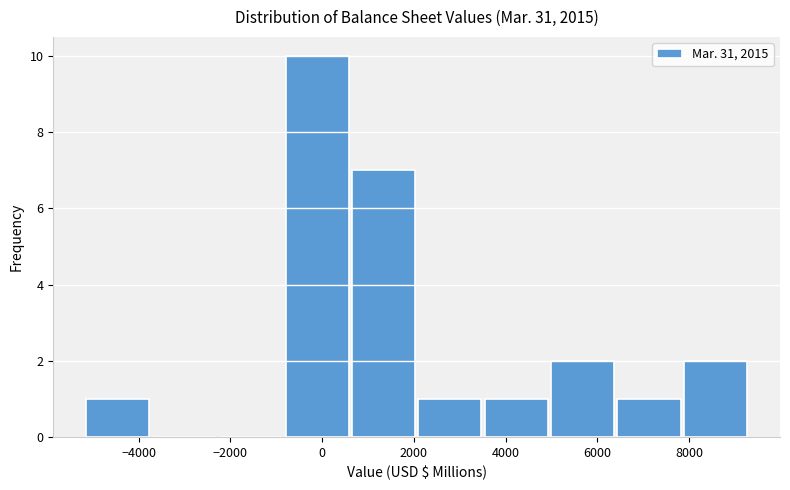

How tall is the bar that spans 3600 to 5000 on the x-axis? Neither the bar edges nor the heights are printed on the chart, so give them approximately, as read against the axes.

1